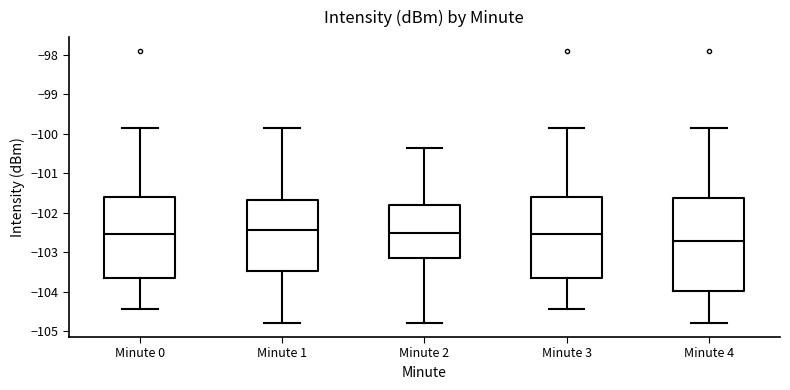

Which box's median line is the lowest?

Minute 4